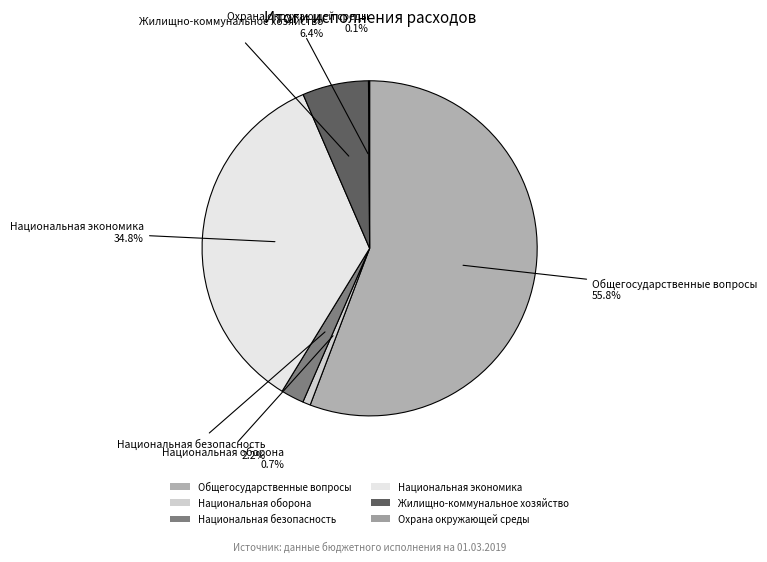

Combined, what portion of the pie is Национальная экономика and Национальная оборона?

35.5%